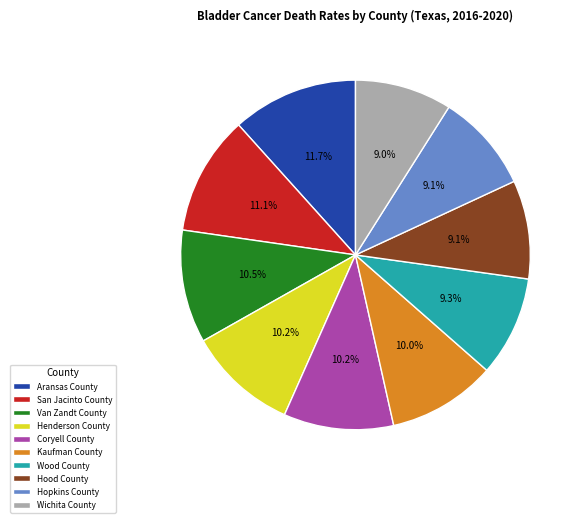

Combined, what portion of the pie is Coryell County and Hopkins County?

19.3%